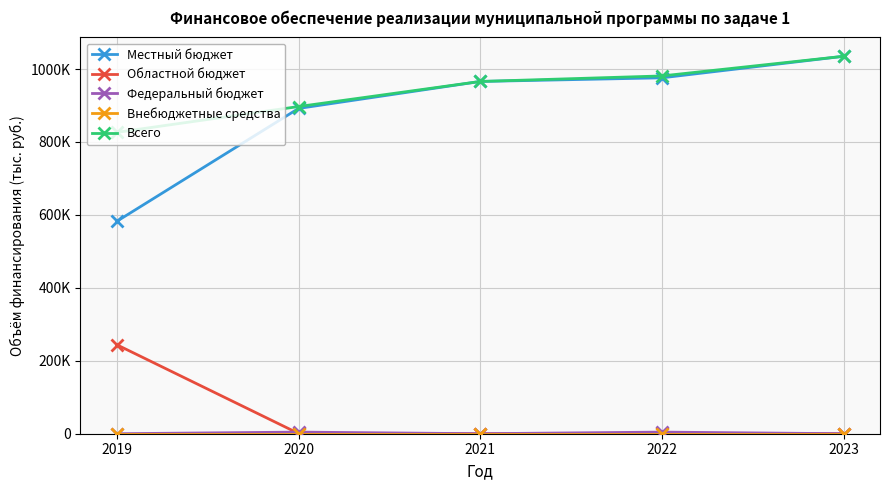

Which has a higher value, 2020 or 2019?

2020